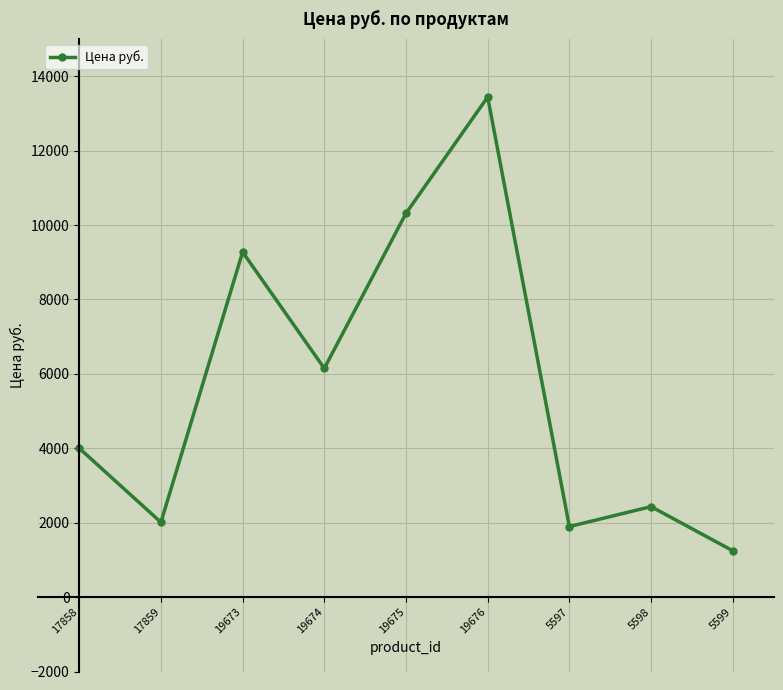

Reading left to right, what are all the values shown in this chart?

17858=4002	17859=2011	19673=9274	19674=6148	19675=10316	19676=13442	5597=1896	5598=2432	5599=1245